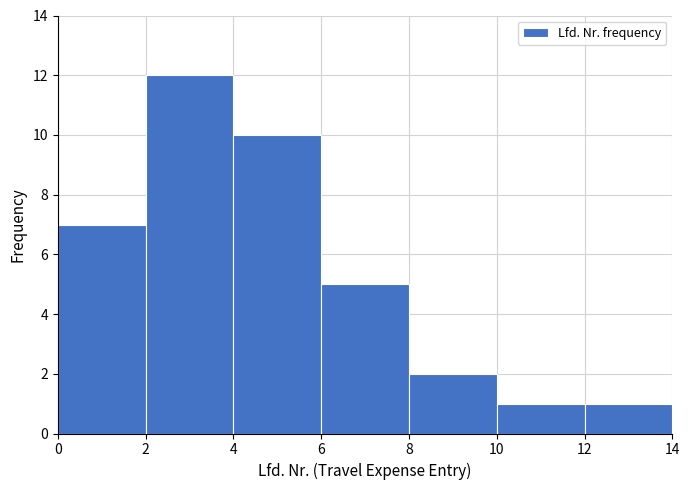

Reading left to right, transcribe this chart: for each bar, give the range it covers on the x-axis and its height. The values are not printed on the chart, so give them approximately, as read against the axis.

0 to 2: 7
2 to 4: 12
4 to 6: 10
6 to 8: 5
8 to 10: 2
10 to 12: 1
12 to 14: 1